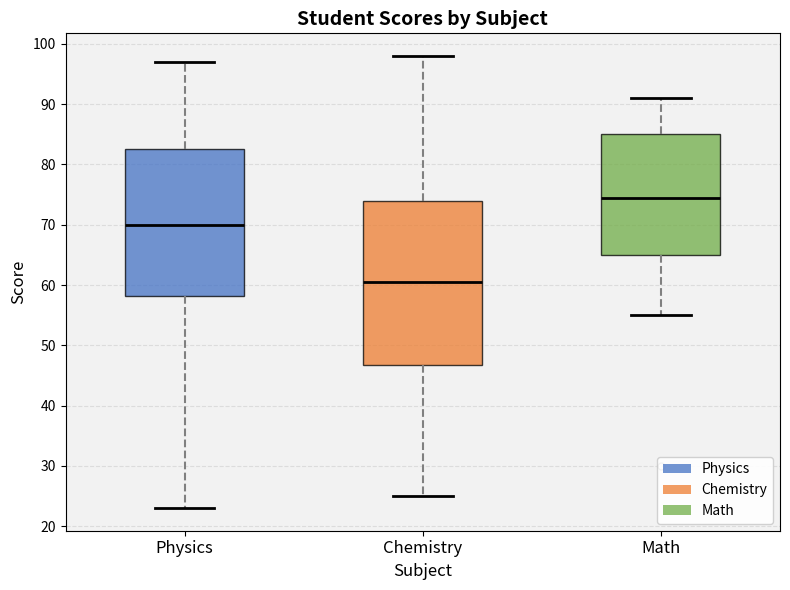

Which box's median line is the lowest?

Chemistry